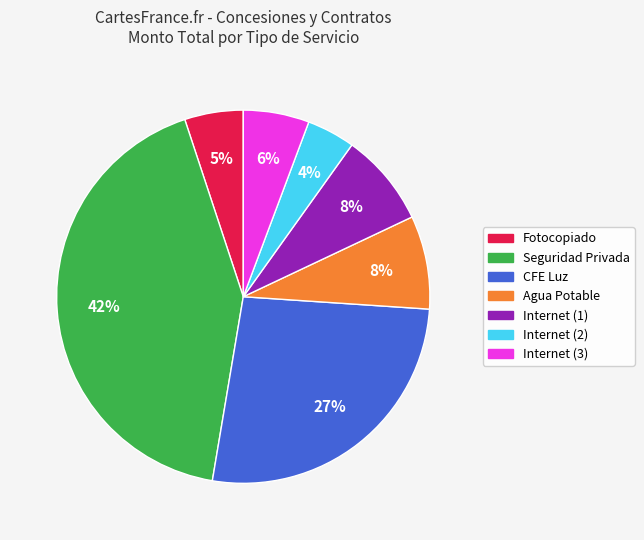

The Internet (2) slice represents 4% of the pie. True or false?

True